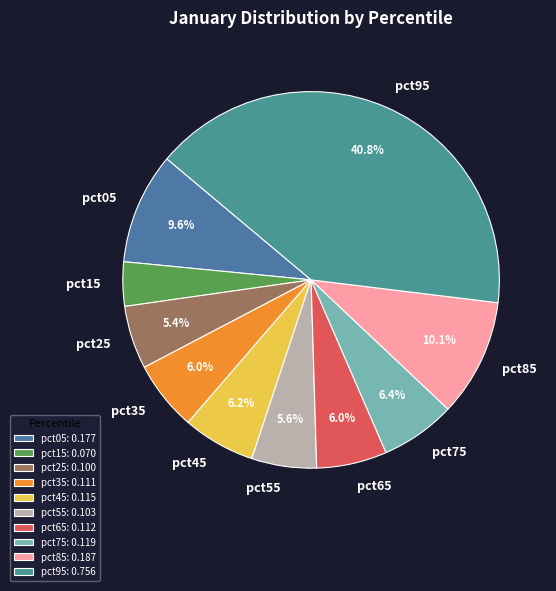

Does any single category account for the majority?

No